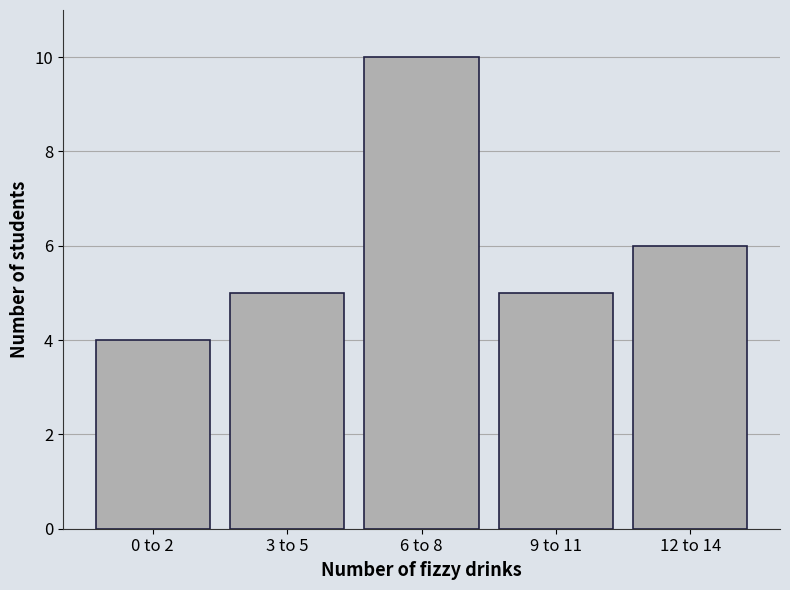

Reading right to left, list all the values displayed in this chart.

12 to 14=6	9 to 11=5	6 to 8=10	3 to 5=5	0 to 2=4